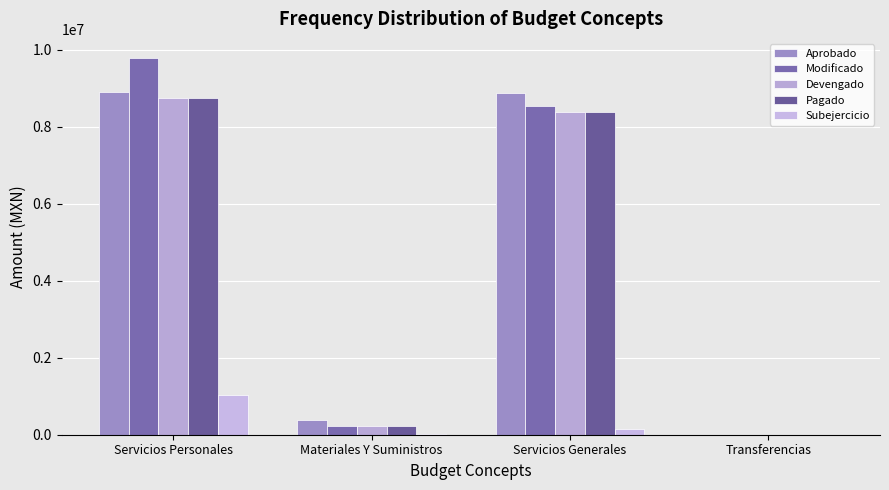

Does the chart contain stacked bars?

No